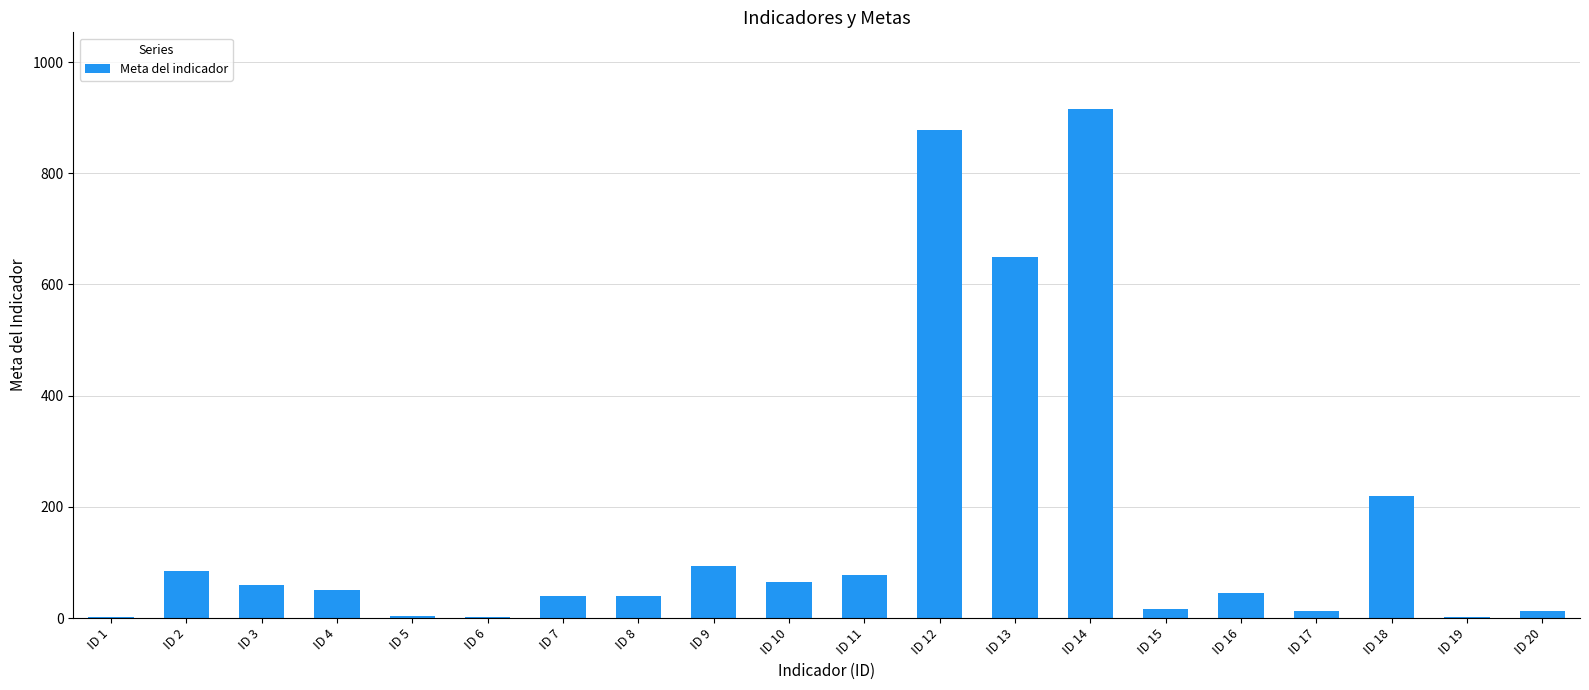

Which label corresponds to the largest value in the chart?

ID 14